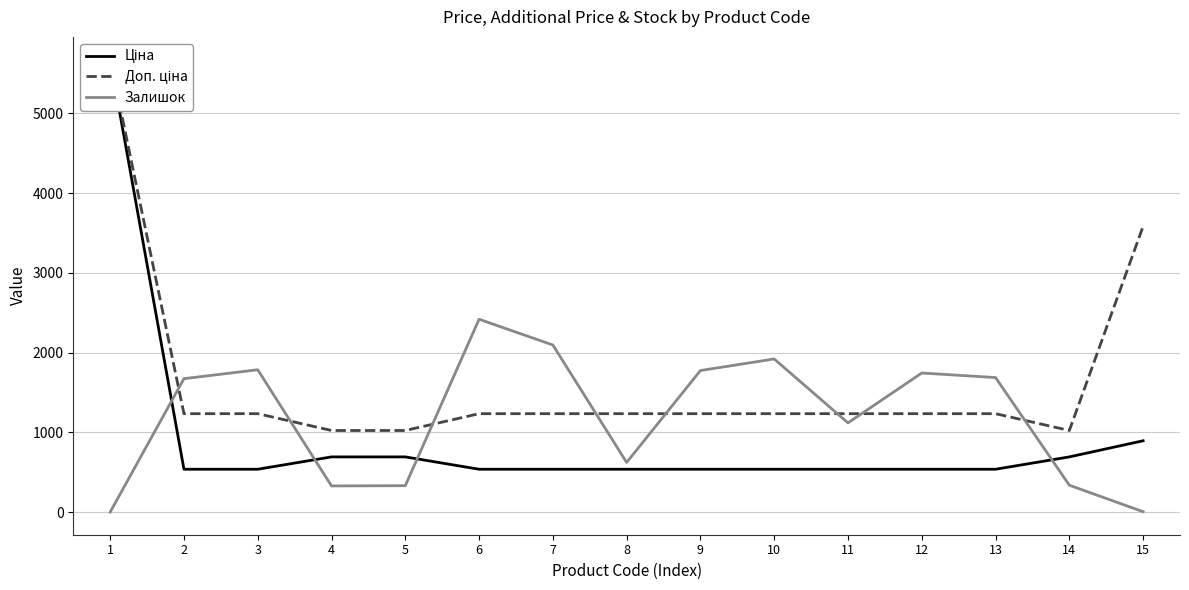

What is the sum of all Залишок values?

17860